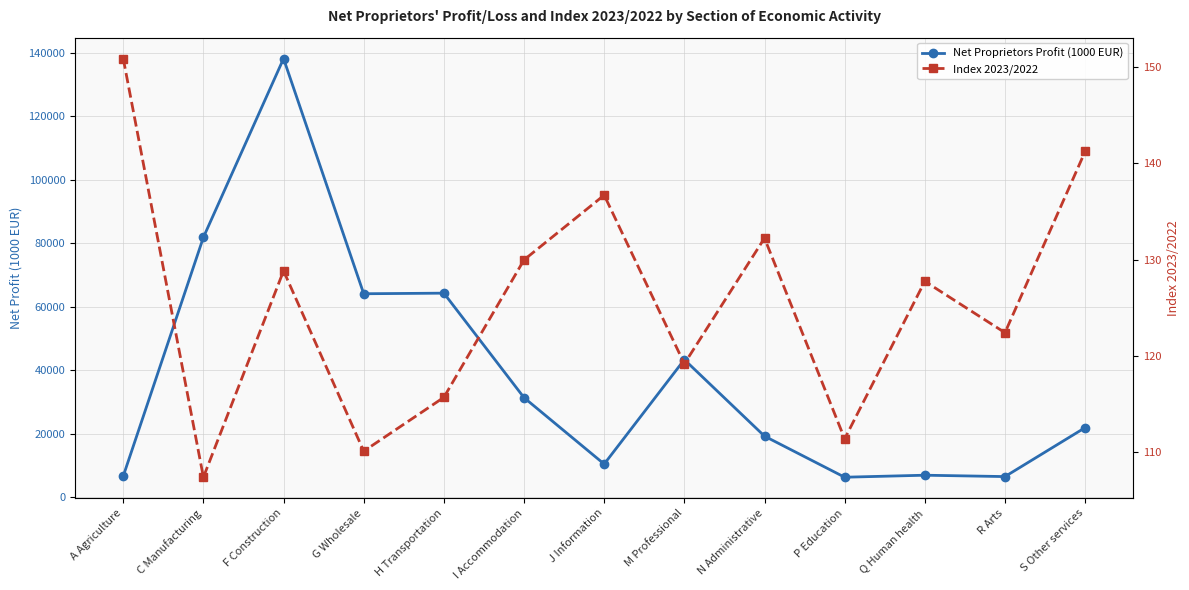

What is the sum of all Index 2023/2022 values?

1633.9